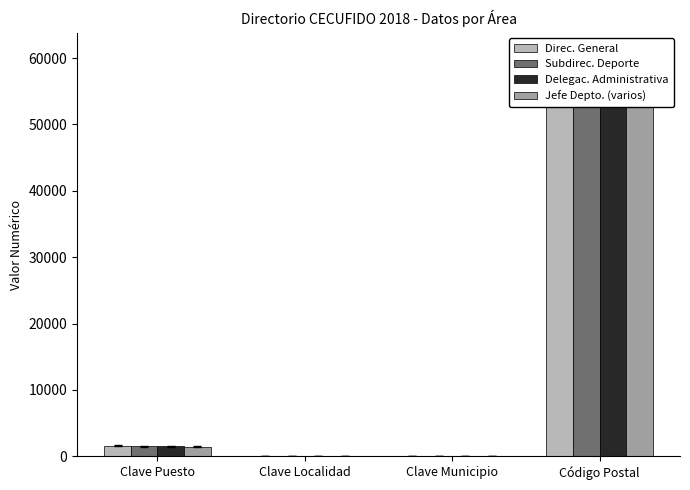

What is the difference between the second highest and minimum values in the Subdirec. Deporte series?

1512